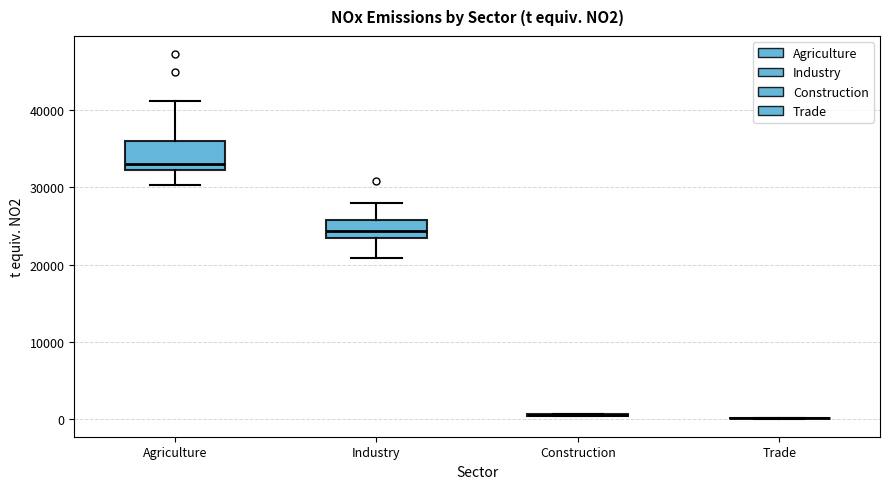

Where does the median line of the box for Agriculture sit on the y-axis? The values are not printed on the chart, so give them approximately, as read against the axis.

33000